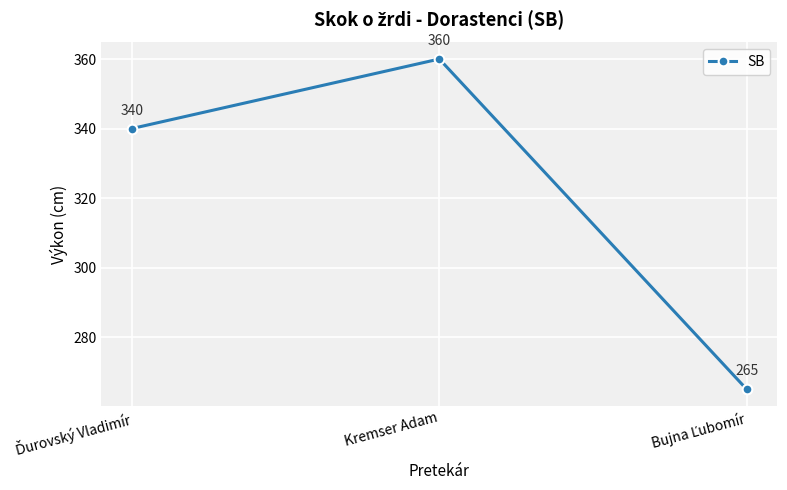

What is the value of the 2nd point from the left?

360